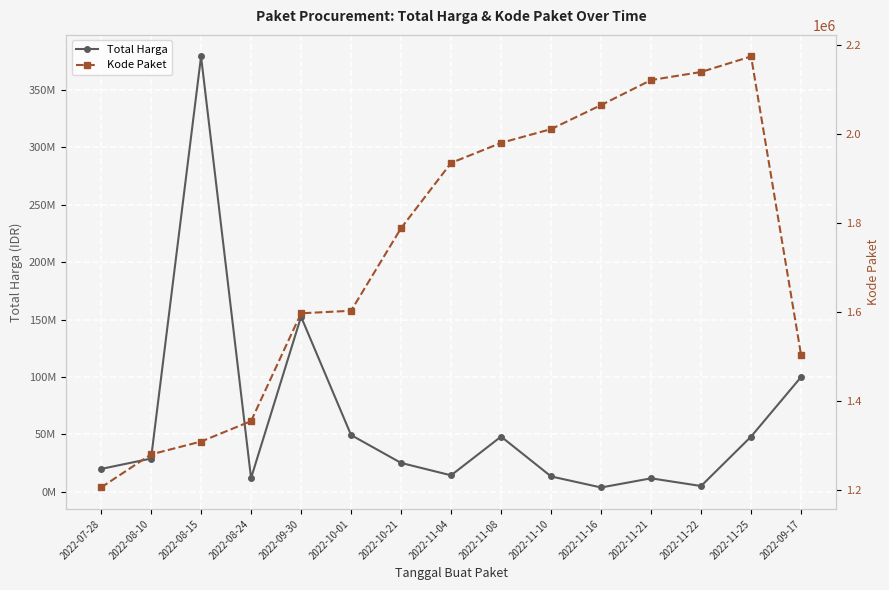

Which series has the largest total across all categories?

Total Harga